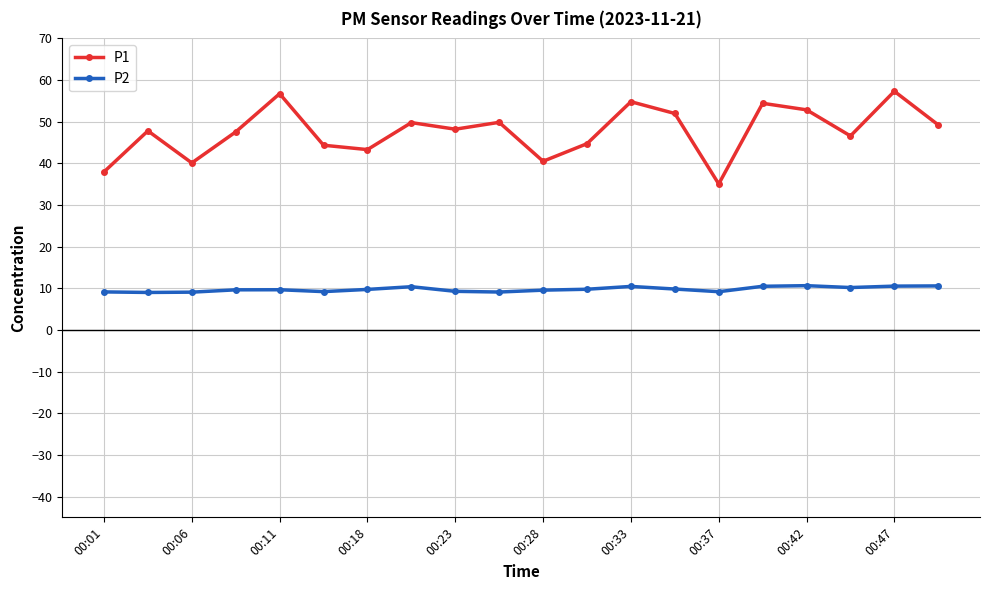

What are all the series names shown in the legend?

P1, P2